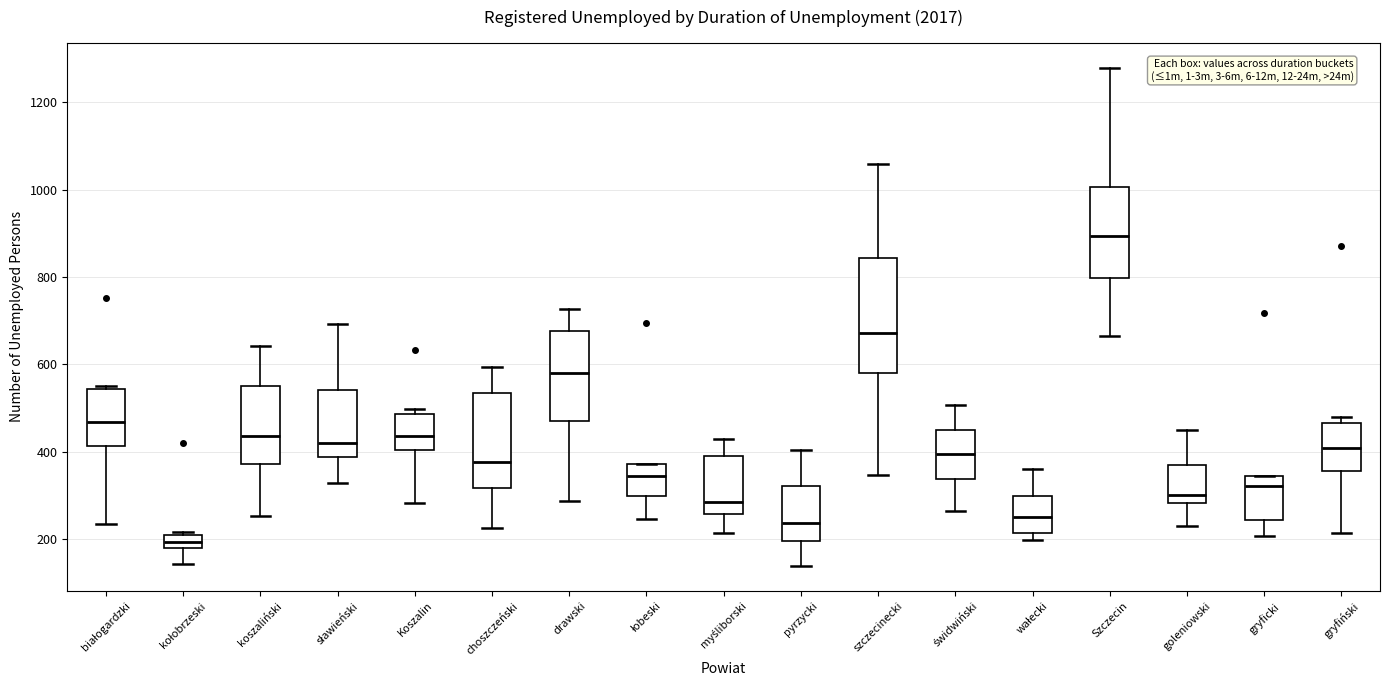

Where is the lower edge of the box for drawski on the y-axis? The values are not printed on the chart, so give them approximately, as read against the axis.

480